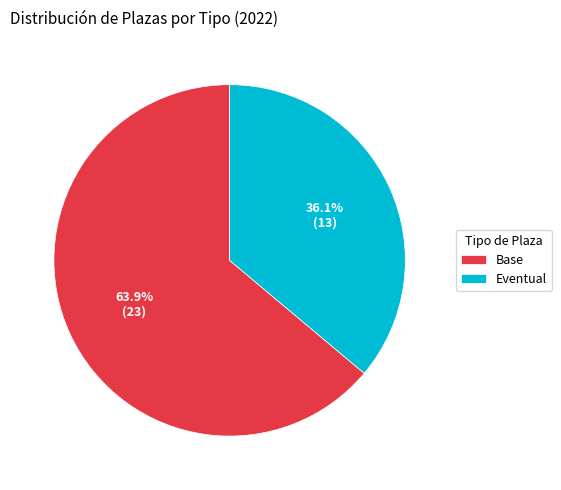

Which has a higher value, Eventual or Base?

Base